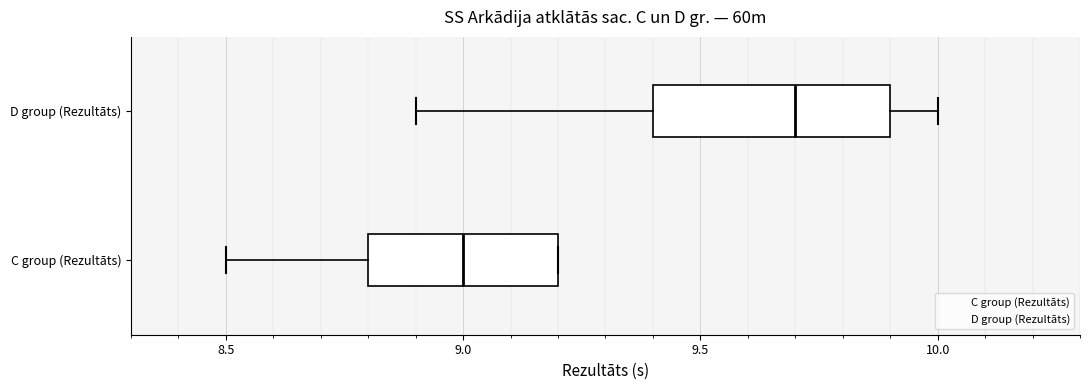

Reading bottom to top, read every box against the x-axis: the position of its median line, the range the box covers, and the ends of its whiskers. The values are not printed on the chart, so give them approximately, as read against the axis.

C group (Rezultāts): median 9.0, box 8.8 to 9.2, whiskers 8.5 to 9.2
D group (Rezultāts): median 9.7, box 9.4 to 9.9, whiskers 8.9 to 10.0